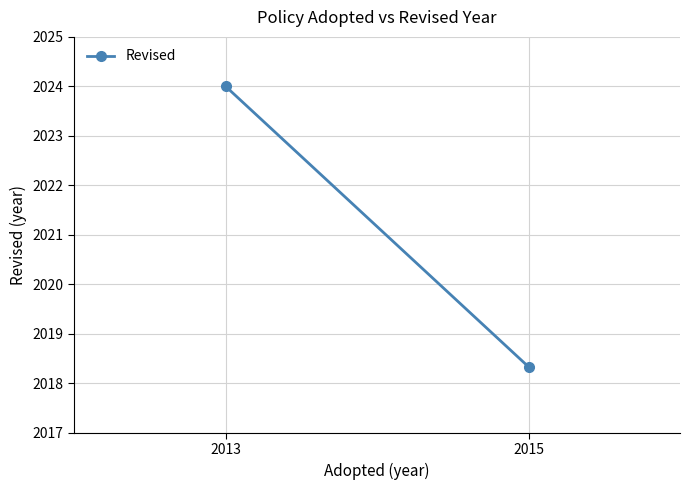

Is this an area chart (filled region under the line)?

No